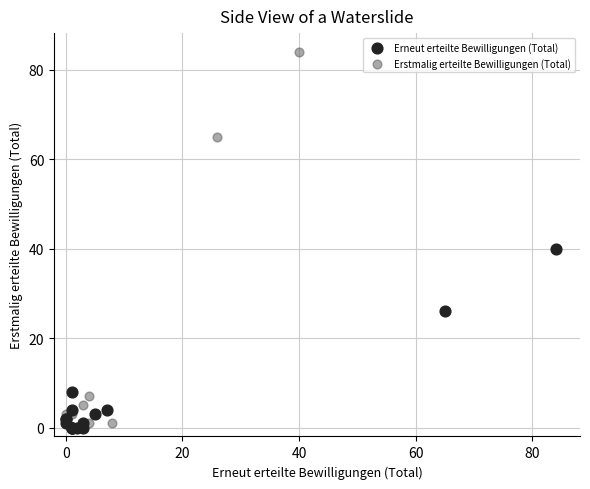

Which series has the widest spread of Y values?

Erstmalig erteilte Bewilligungen (Total)